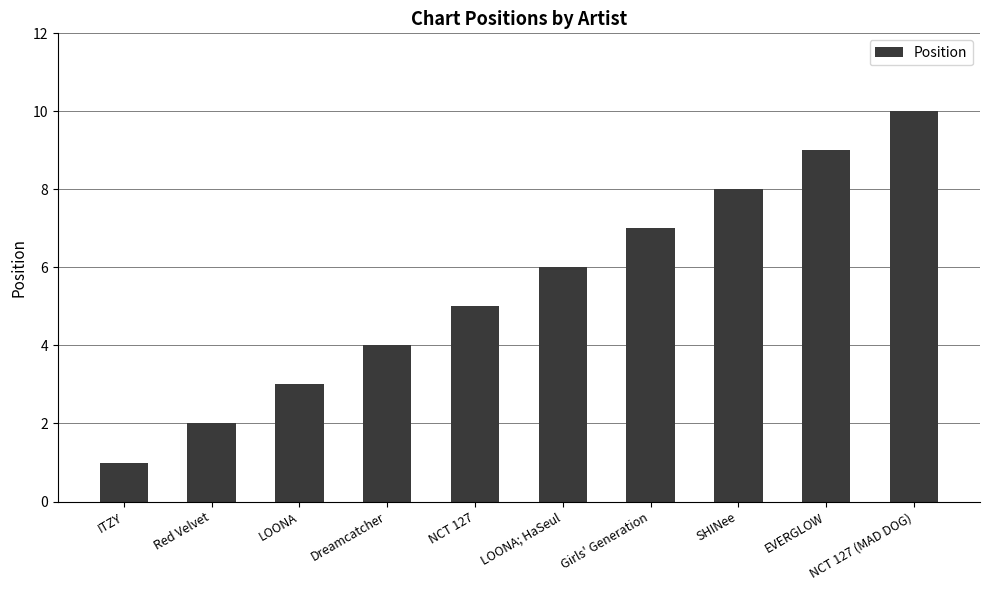

What is the difference between the maximum and minimum values?

9